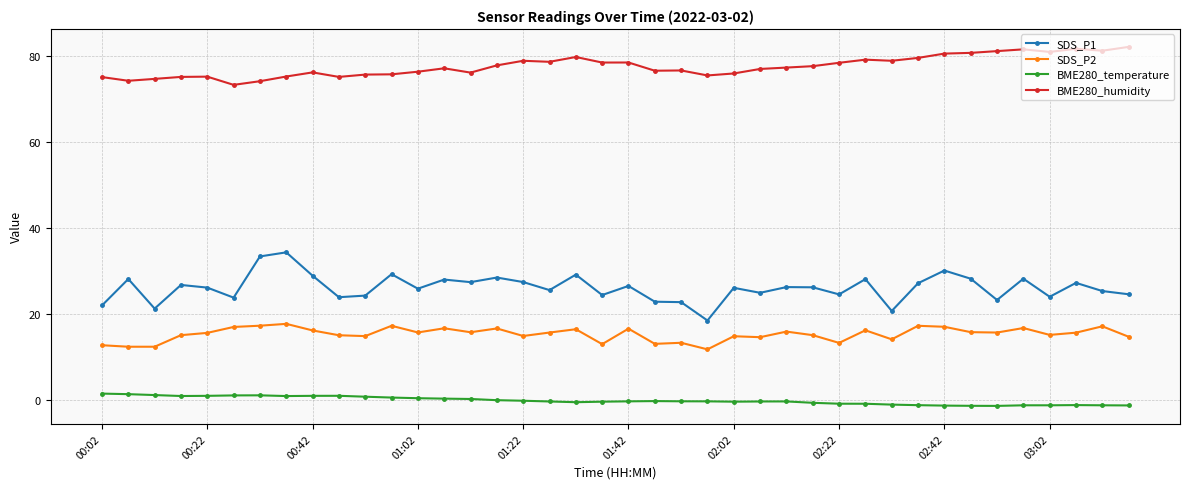

What is the maximum value for SDS_P2?

17.7